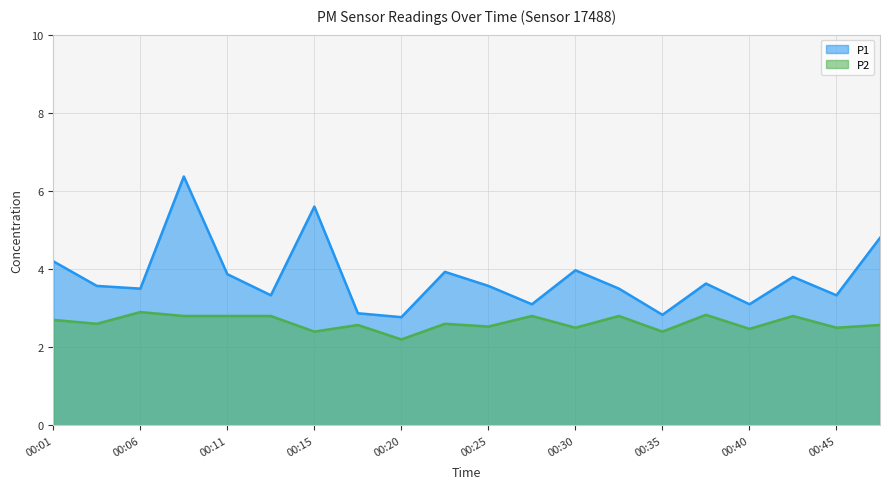

How many categories are shown in the chart?

20